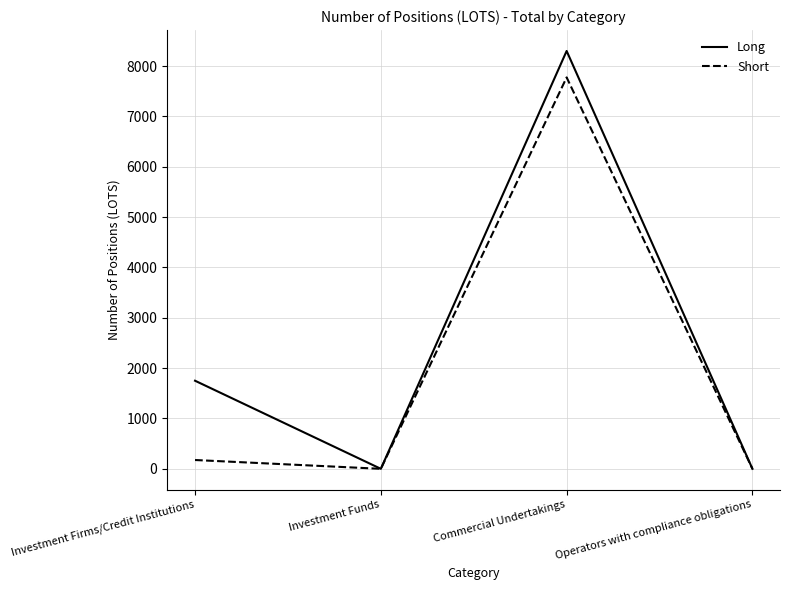

How many distinct data groups are displayed?

2